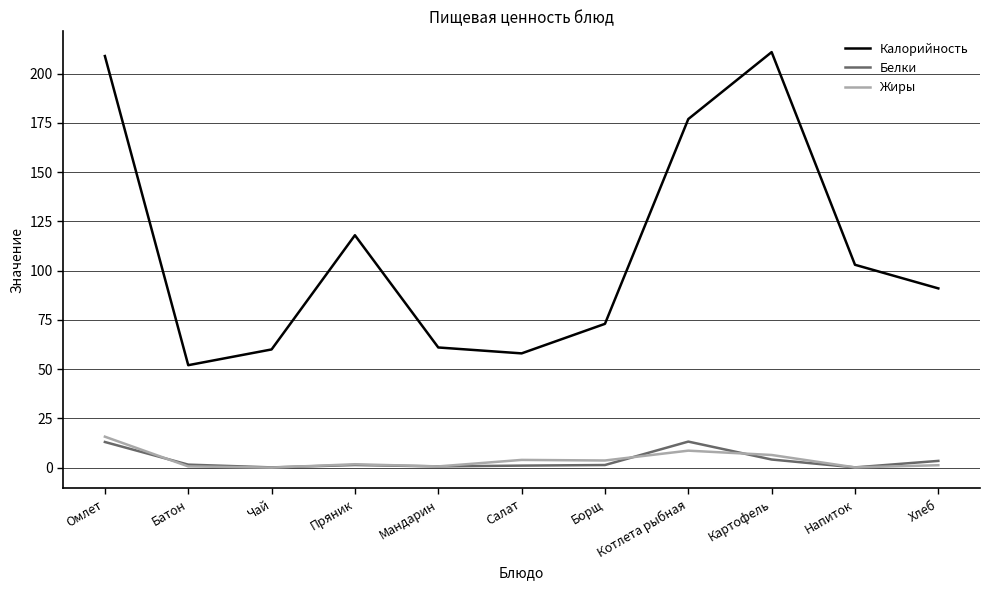

What is the difference between the maximum and minimum values in the Белки series?

13.1